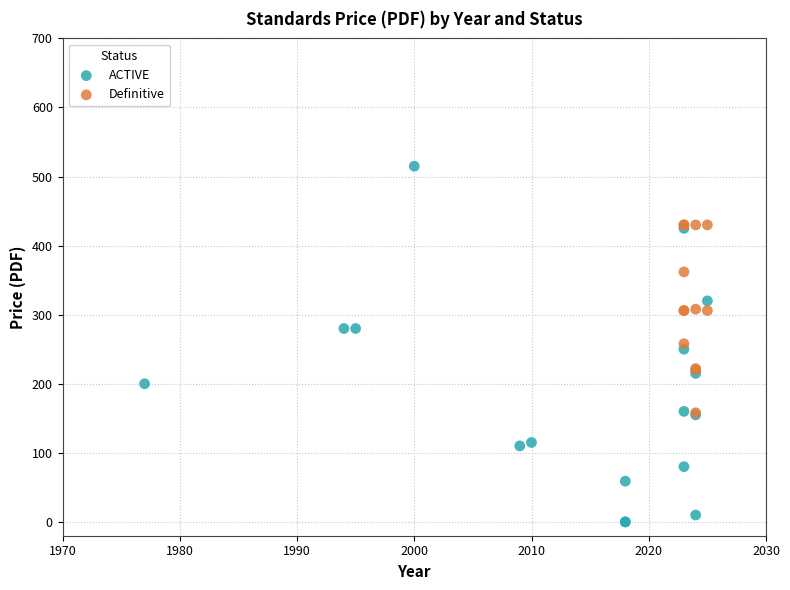

Which series reaches the minimum Y coordinate?

ACTIVE